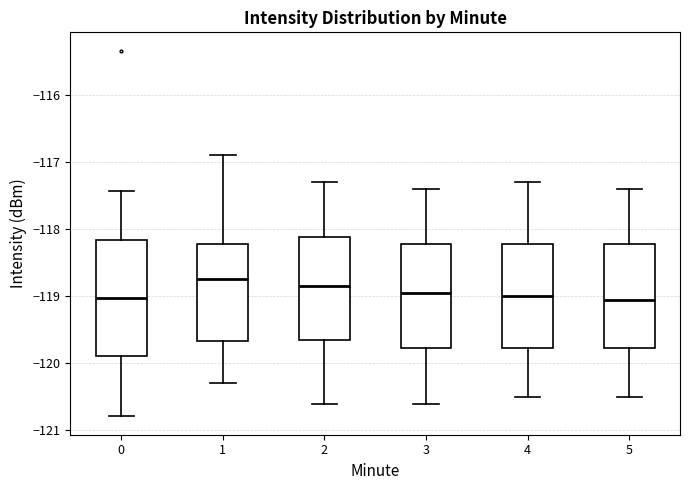

Where is the lower edge of the box at x = 5 on the y-axis? The values are not printed on the chart, so give them approximately, as read against the axis.

-119.8